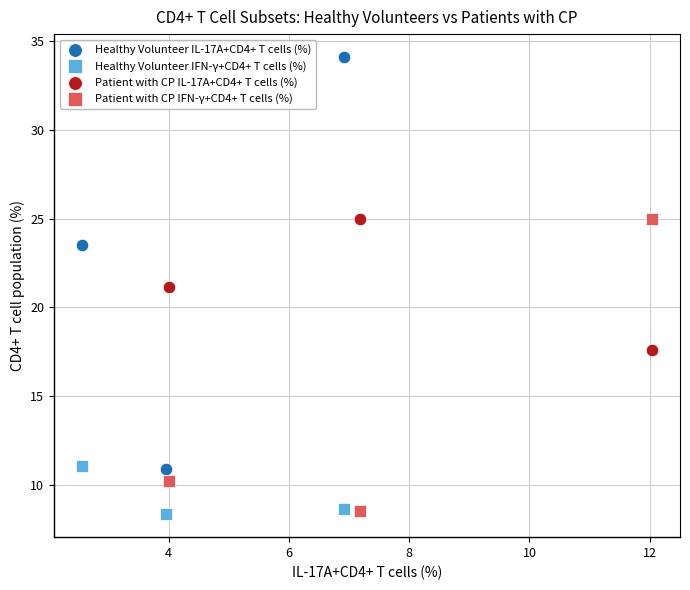

What are all the series names shown in the legend?

Healthy Volunteer IL-17A+CD4+ T cells (%), Healthy Volunteer IFN-γ+CD4+ T cells (%), Patient with CP IL-17A+CD4+ T cells (%), Patient with CP IFN-γ+CD4+ T cells (%)